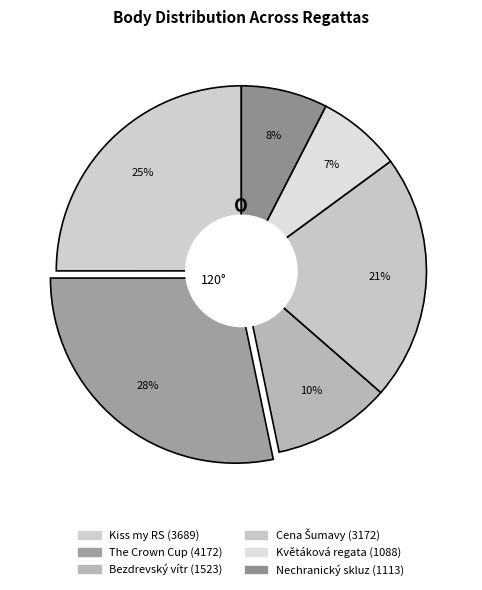

Rank the categories by value from lowest to highest.

Květáková regata, Nechranický skluz, Bezdrevský vítr, Cena Šumavy, Kiss my RS, The Crown Cup